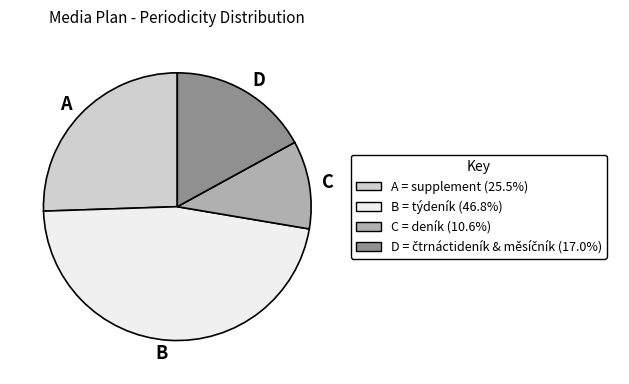

Approximately how many times larger is the value at D compared to C?

1.6